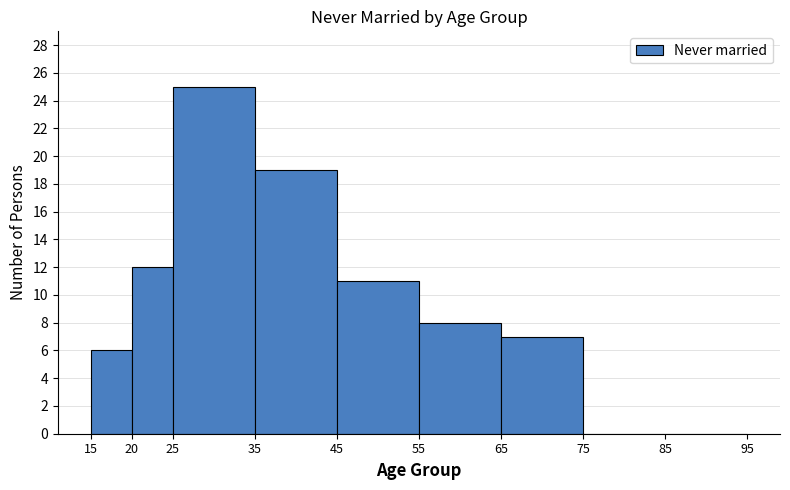

Reading left to right, transcribe this chart: for each bar, give the range it covers on the x-axis and its height. The values are not printed on the chart, so give them approximately, as read against the axis.

15 to 20: 6
20 to 25: 12
25 to 35: 25
35 to 45: 19
45 to 55: 11
55 to 65: 8
65 to 75: 7
75 to 85: 0
85 to 95: 0